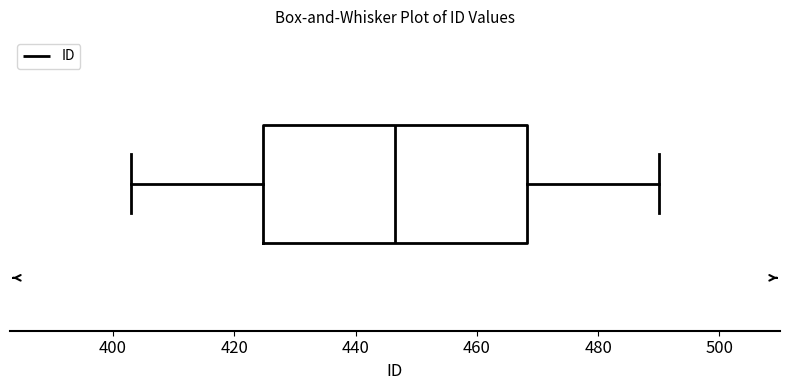

Where is the right edge of the box on the x-axis? The values are not printed on the chart, so give them approximately, as read against the axis.

468